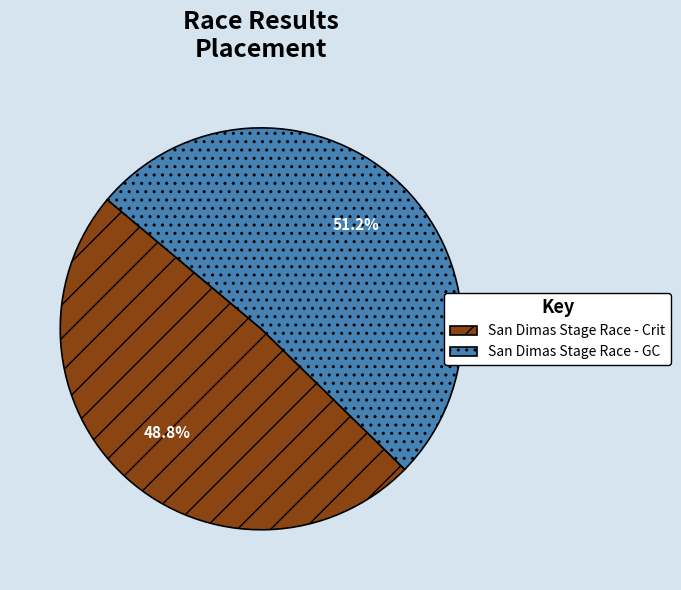

To the nearest percent, what is the combined percentage of San Dimas Stage Race - Crit and San Dimas Stage Race - GC?

100%